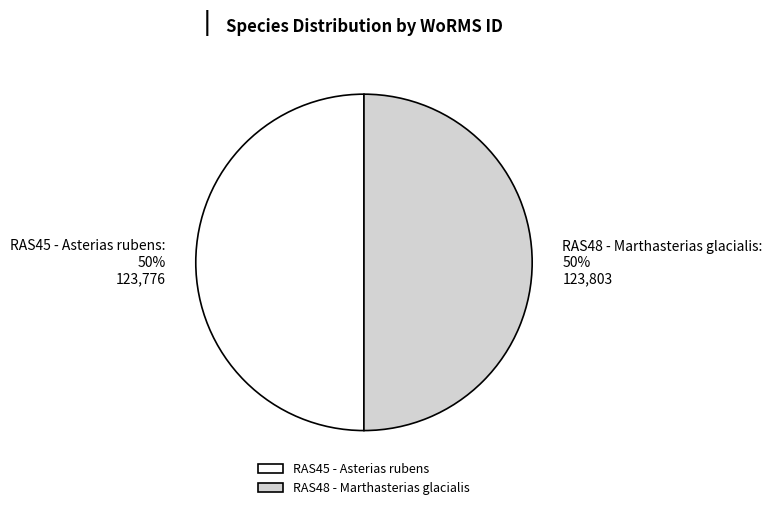

What is the ratio of the value at RAS48 - Marthasterias glacialis to the value at RAS45 - Asterias rubens?

1.0